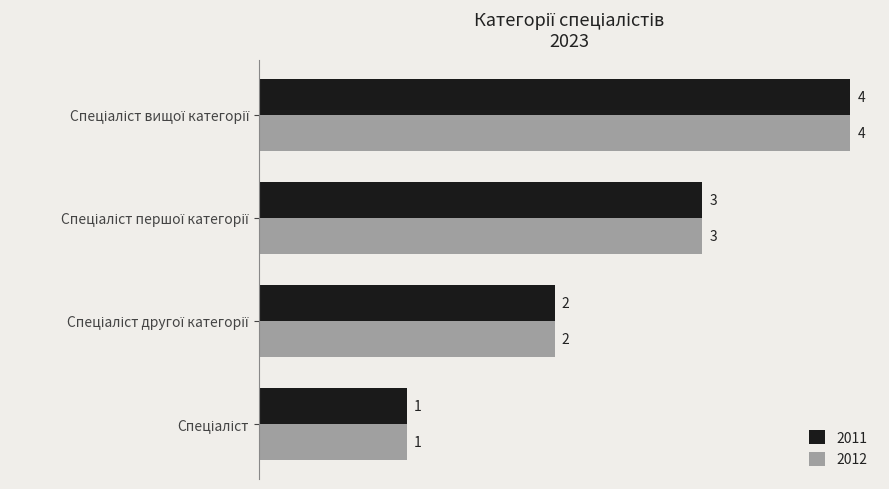

How many 2012 values are between 2 and 4?

3